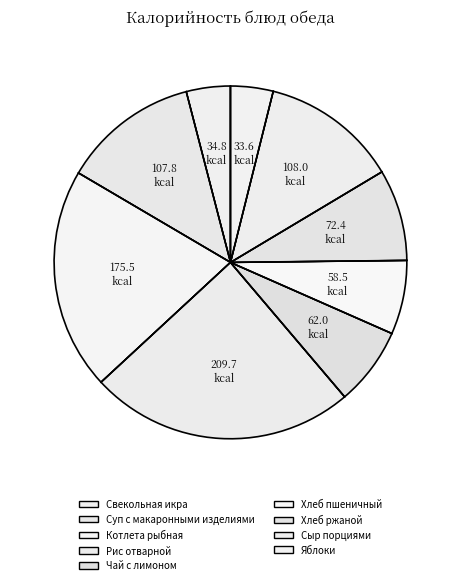

How much of the chart is everything except Свекольная икра?

96.0%